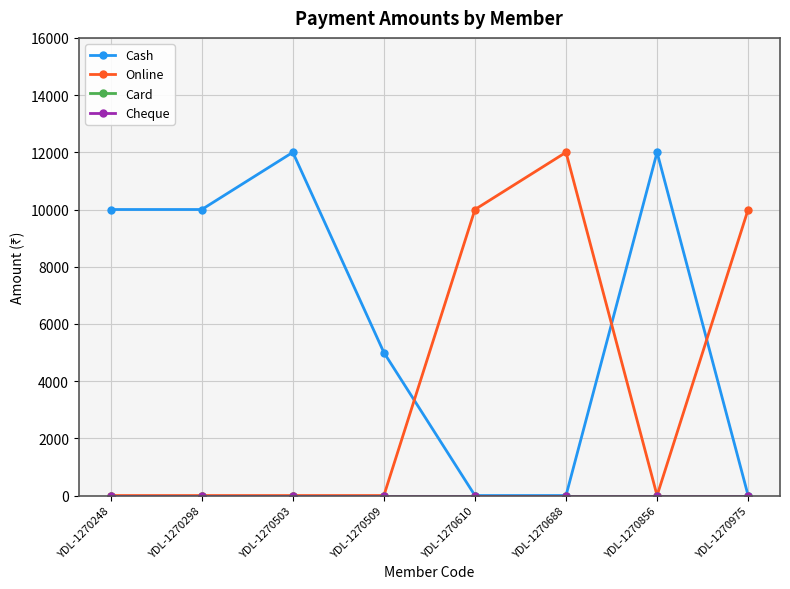

Is this an area chart (filled region under the line)?

No